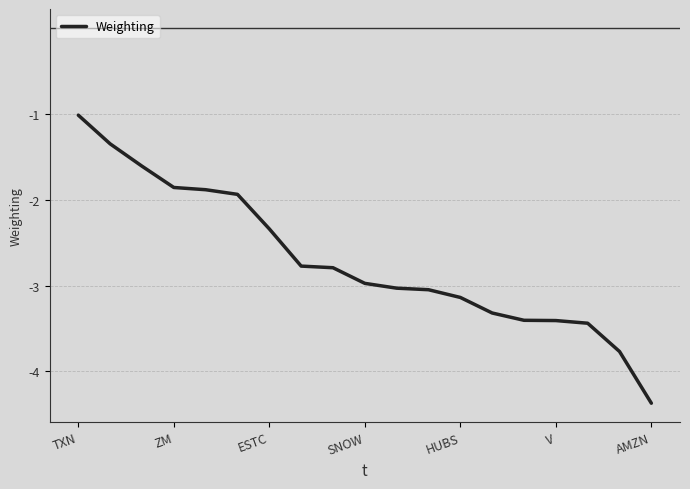

What is the difference between the maximum and minimum values?

3.4